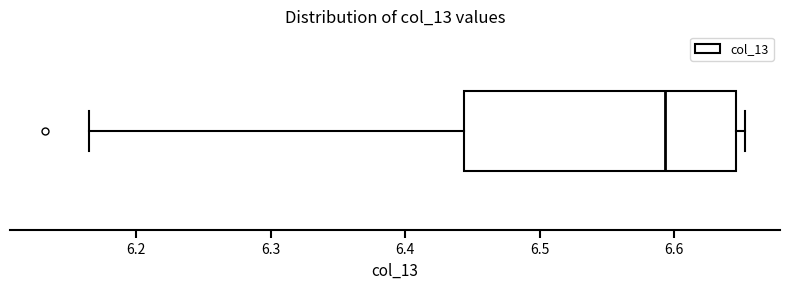

Read this box plot against the x-axis: the position of the median line, the range covered by the box, and the ends of both whiskers. The values are not printed on the chart, so give them approximately, as read against the axis.

median 6.59, box 6.44 to 6.65, whiskers 6.16 to 6.65 (just right of the box's right edge)